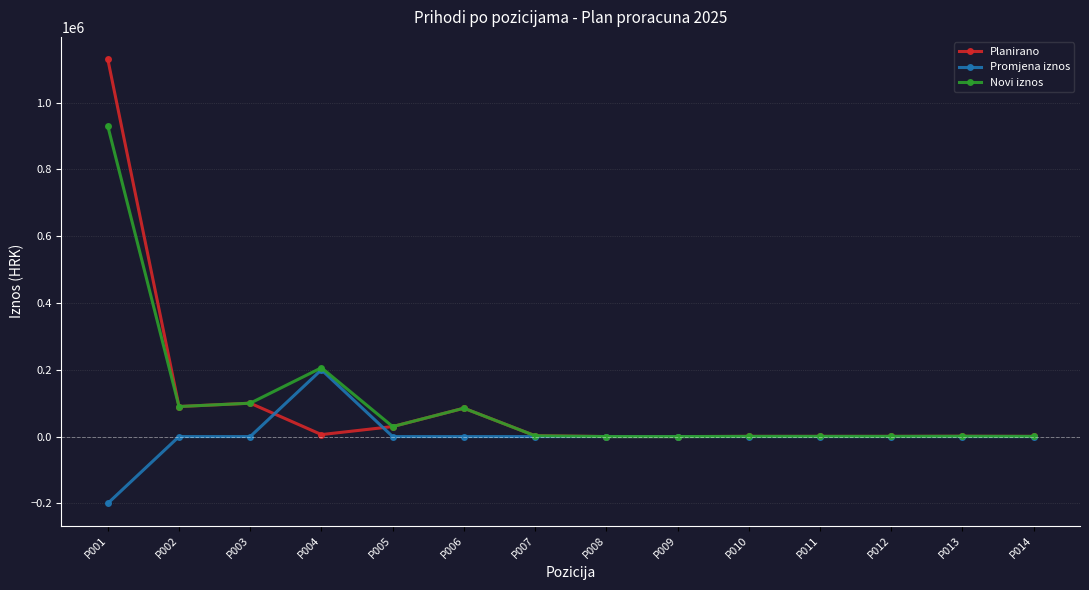

What is the spread (max minus min) of values at P004?

200000